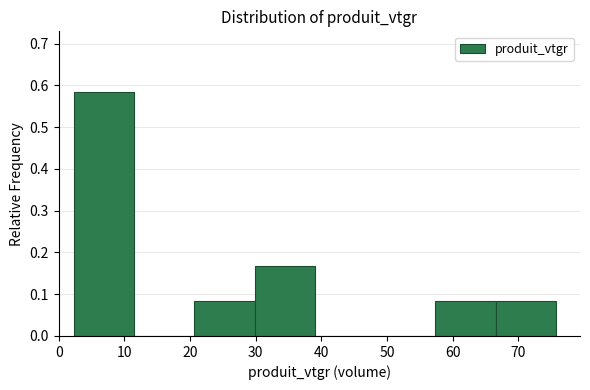

What is the height of the bar covering 57 to 67 on the x-axis? Neither the bar edges nor the heights are printed on the chart, so give them approximately, as read against the axes.

0.08